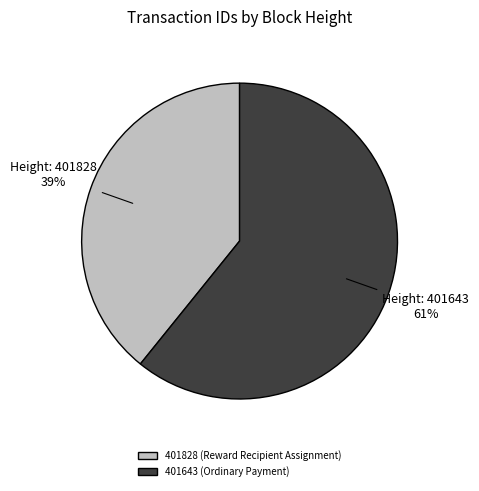

Which slice is the smallest?

401828